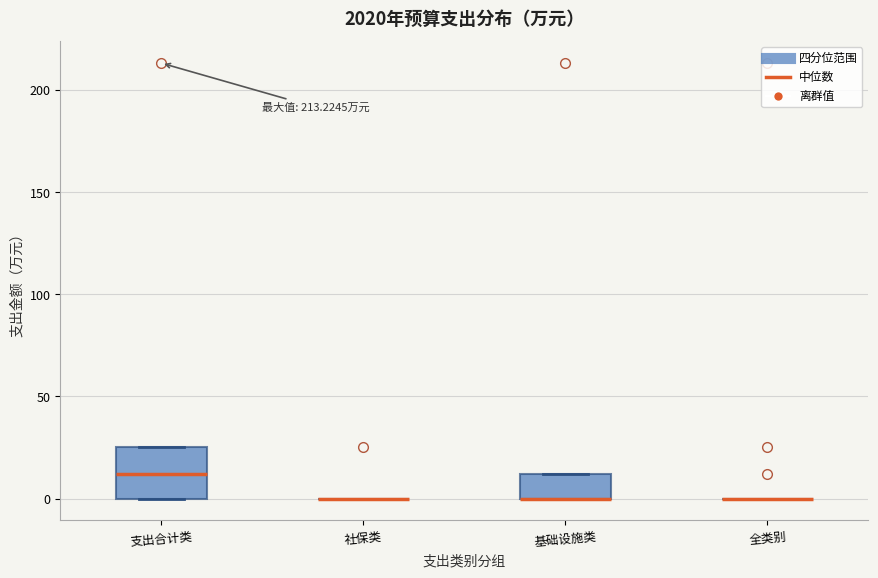

Reading left to right, transcribe this box plot: for each box, give where its median line is, the range the box spans, and where its two whiskers end, as read against the y-axis. The values are not printed on the chart, so give them approximately, as read against the axis.

支出合计类: median 10, box 0 to 25, whiskers 0 to 25
社保类: box collapsed to a line at 0, whiskers 0 to 0
基础设施类: median 0 (drawn on the box's lower edge), box 0 to 10, whiskers 0 to 10
全类别: box collapsed to a line at 0, whiskers 0 to 0